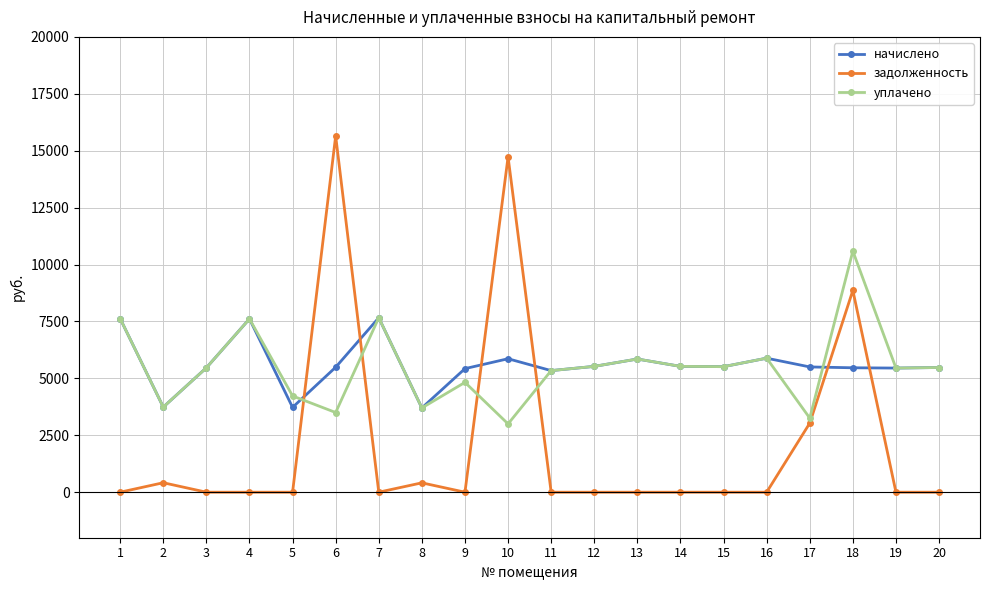

What is the maximum value for задолженность?

15649.6